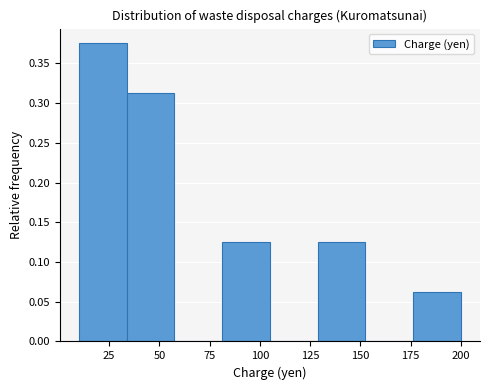

Which range on the x-axis has the tallest bar?

10 to 35